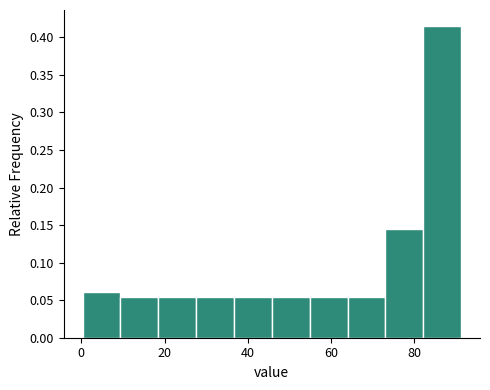

Reading left to right, list every bar in this chart as the range it spans on the x-axis followed by its height. Neither the bar edges nor the heights are printed on the chart, so give them approximately, as read against the axes.

0 to 10: 0.060
10 to 18: 0.055
18 to 28: 0.055
28 to 36: 0.055
36 to 46: 0.055
46 to 54: 0.055
54 to 64: 0.055
64 to 74: 0.055
74 to 82: 0.145
82 to 92: 0.415